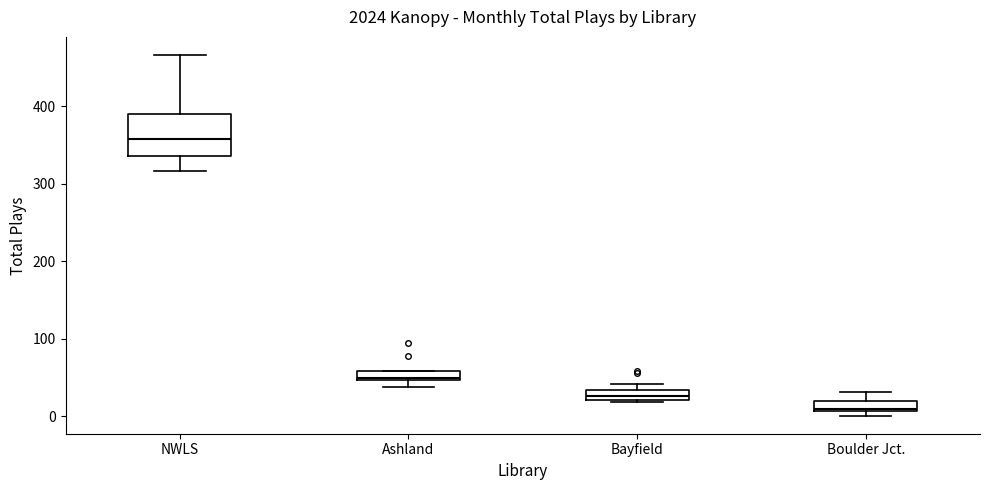

Which box has the highest median line?

NWLS